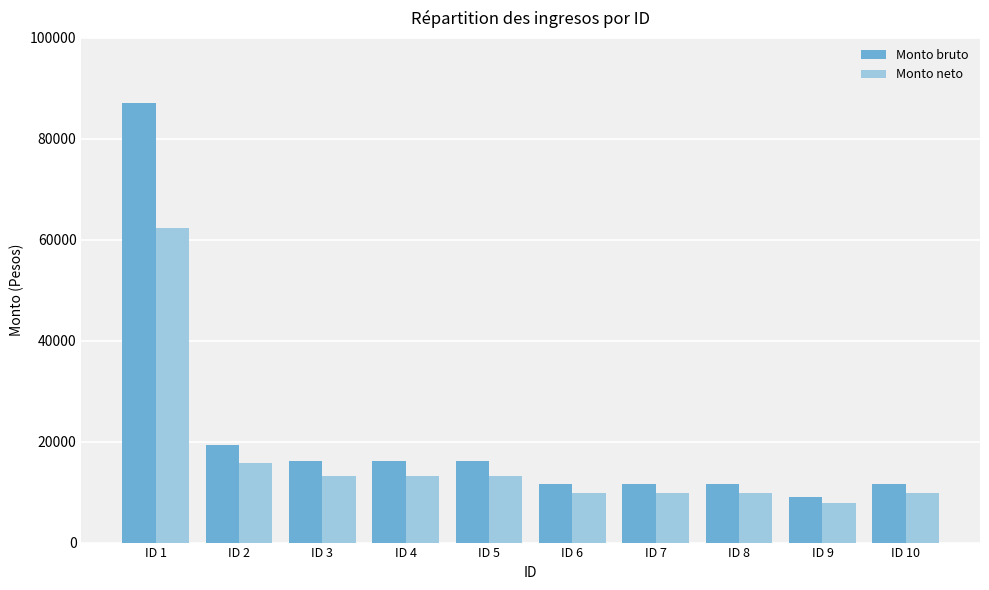

Rank the series by their maximum value, from lowest to highest.

Monto neto, Monto bruto